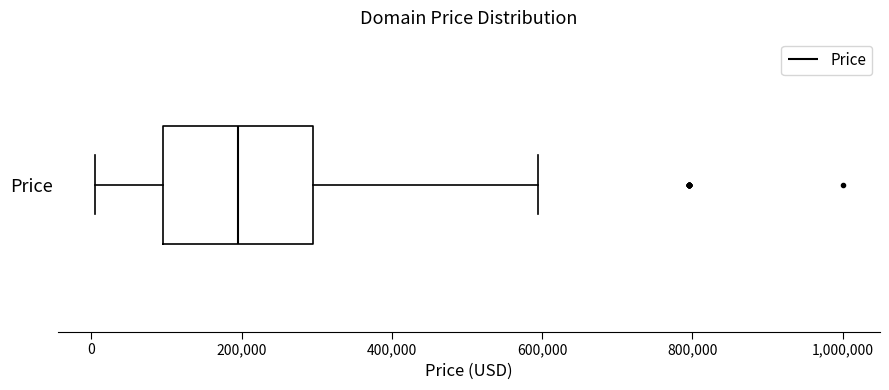

Where does the right whisker of the box for Price end on the x-axis? The values are not printed on the chart, so give them approximately, as read against the axis.

600000